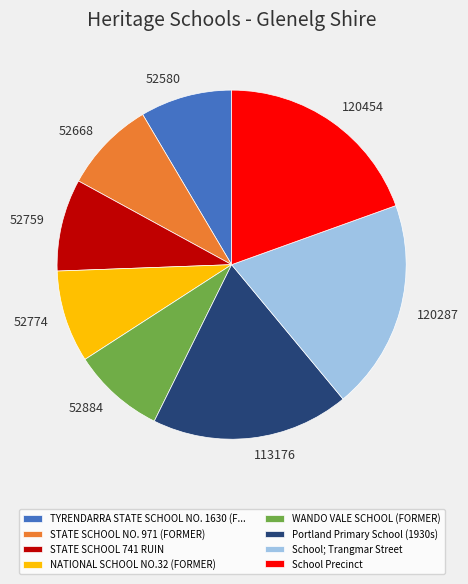

True or false: School; Trangmar Street accounts for 27% of the total.

False